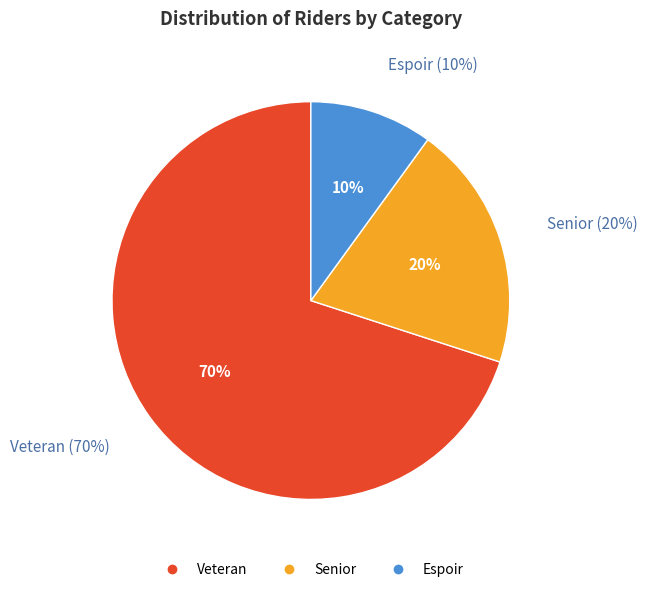

The Espoir slice represents 1% of the pie. True or false?

False